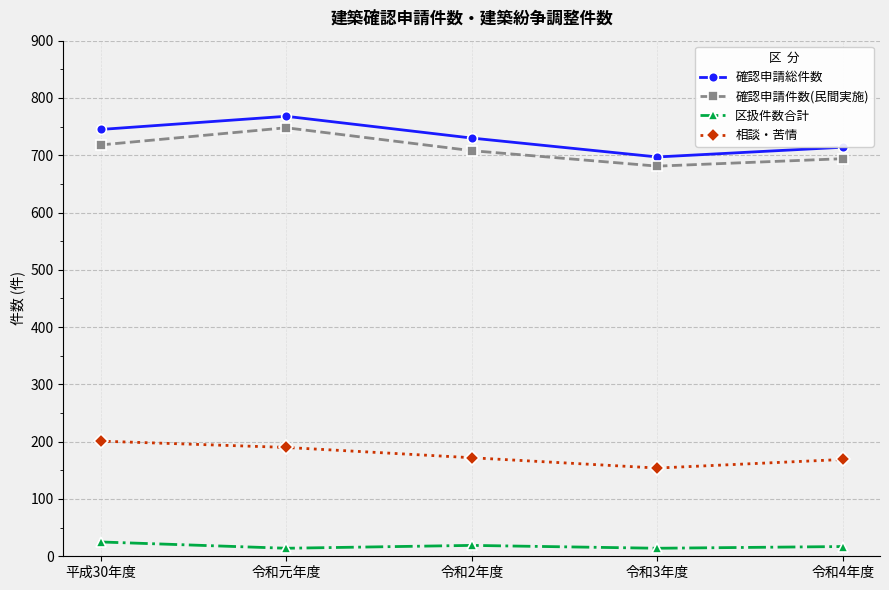

True or false: 区扱件数合計 and 相談・苦情 intersect in this chart.

False